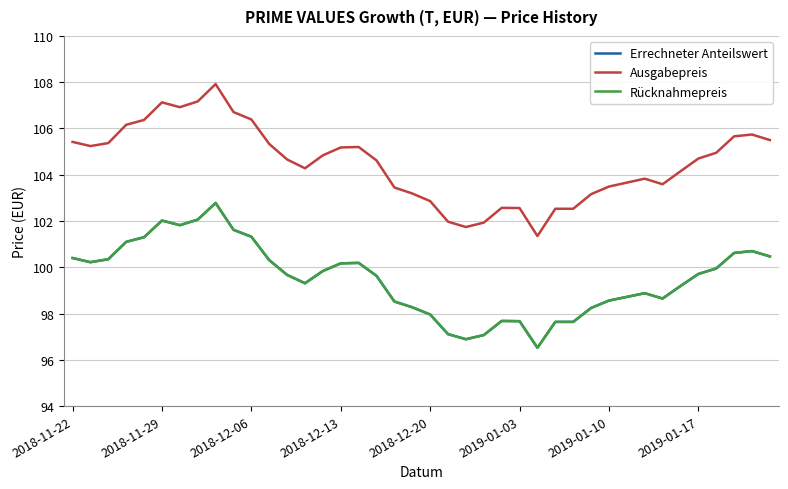

Does the chart display data point markers on the line(s)?

No